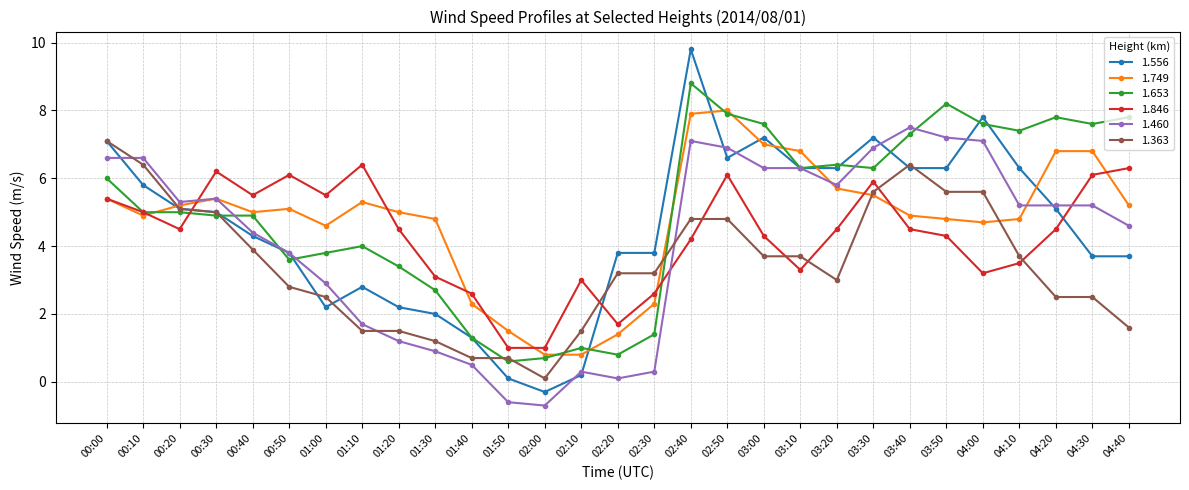

At how many categories does at least one series exceed 2?

27